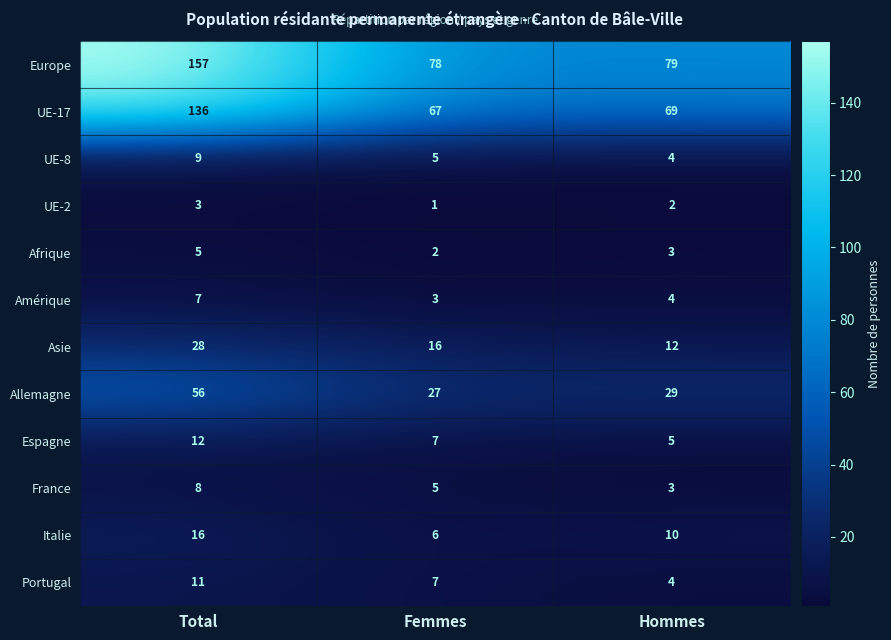

Where does the Espagne series first go above 7?

Total